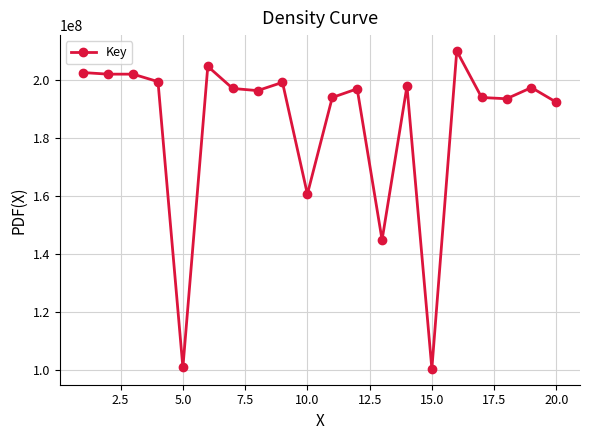

True or false: there are more than 1 points higher than both neighbors.

True